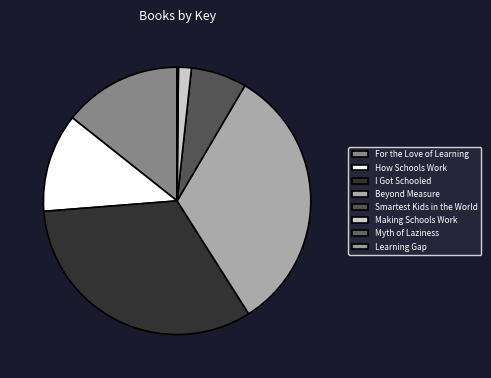

Between Smartest Kids in the World and Making Schools Work, which is larger?

Smartest Kids in the World